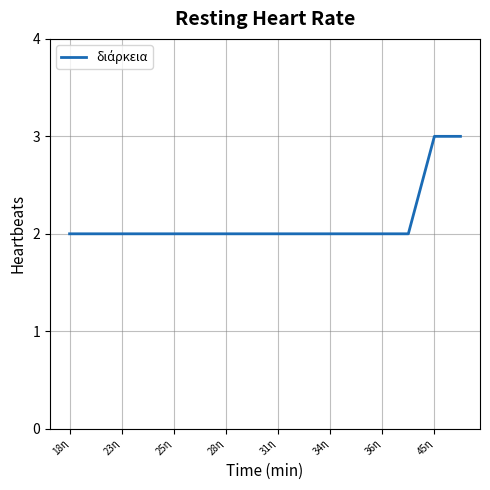

What is the maximum value shown in the chart?

3